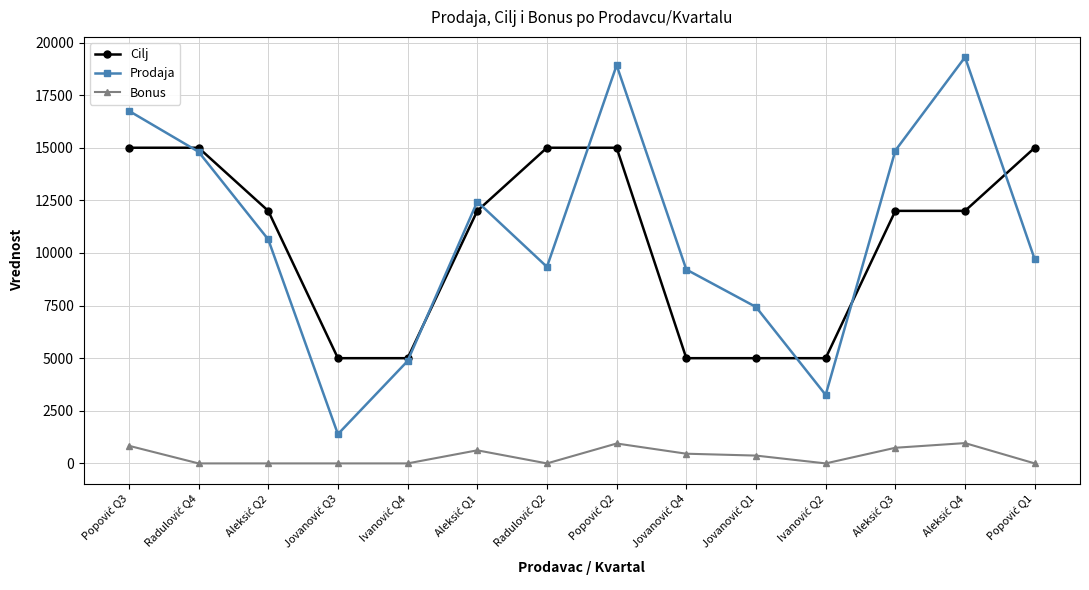

At how many categories does at least one series exceed 2736?

14